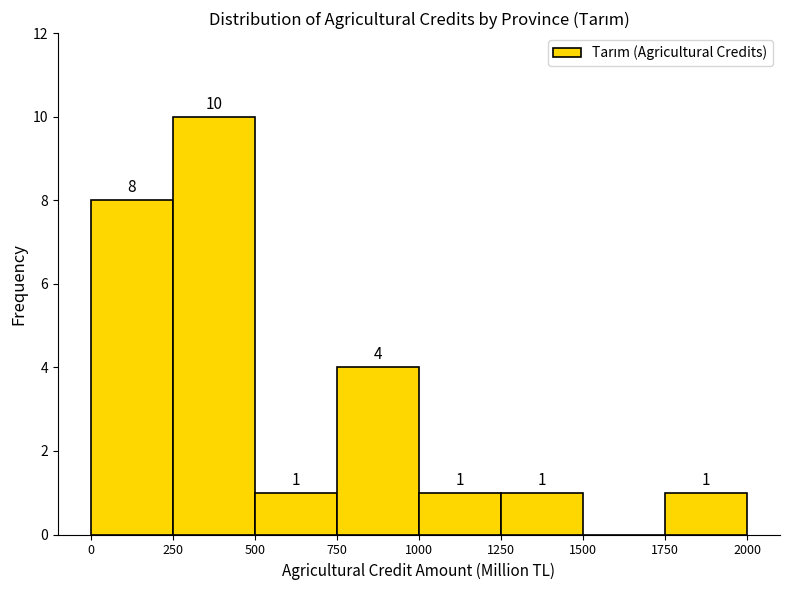

Over which range of the x-axis is the bar tallest?

250 to 500